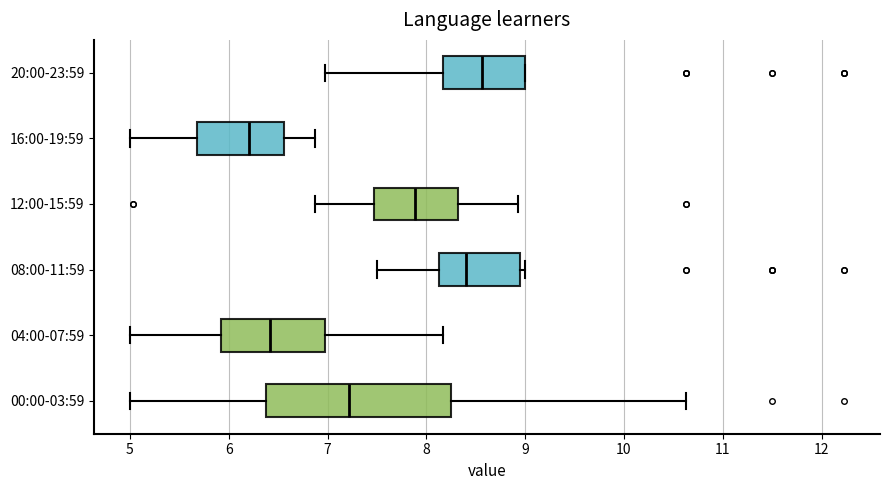

Where does the right whisker of the box for 00:00-03:59 end on the x-axis? The values are not printed on the chart, so give them approximately, as read against the axis.

10.6